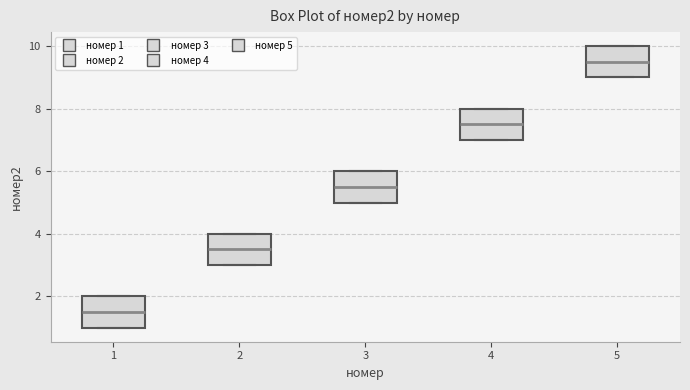

Which box's median line is the lowest?

1